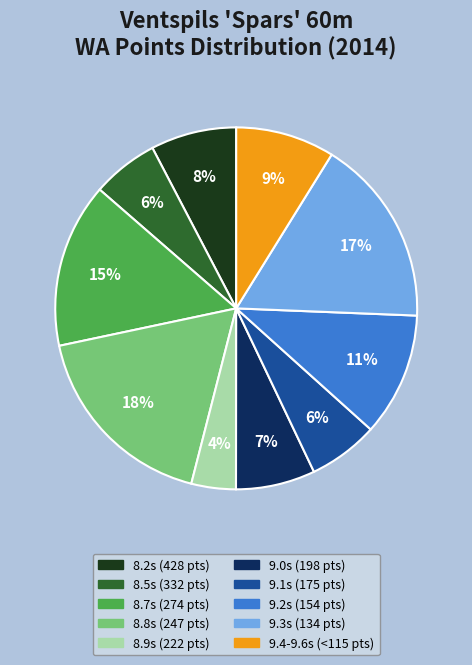

Is there any slice that represents more than half of the pie?

No